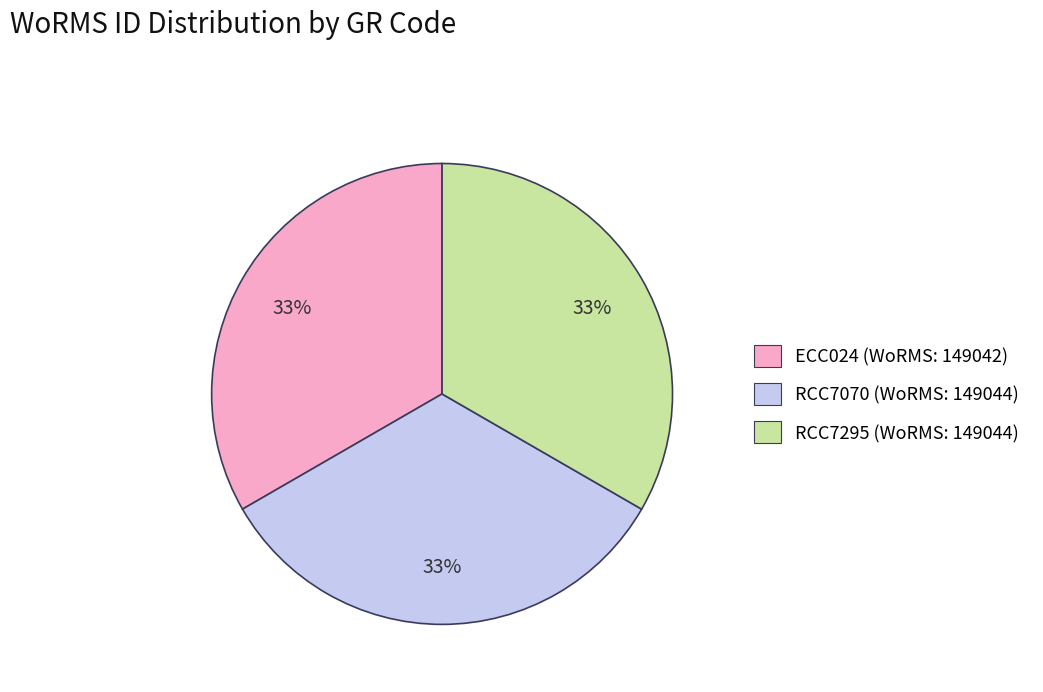

Is it true that RCC7070 is 41% of the pie?

False